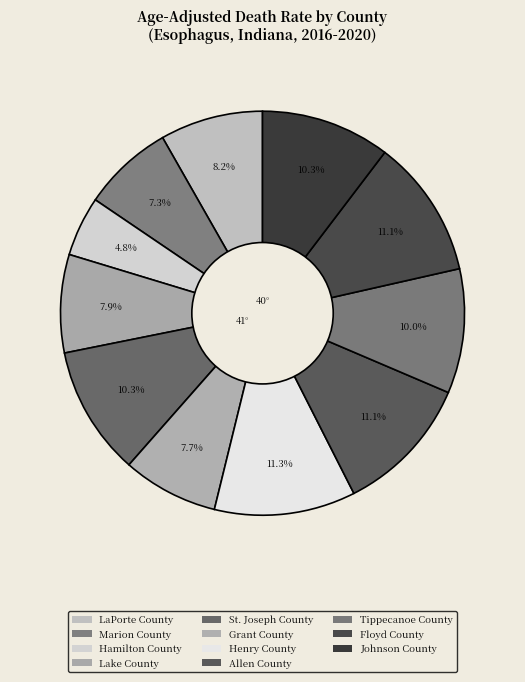

How many slices are in this pie chart?

11